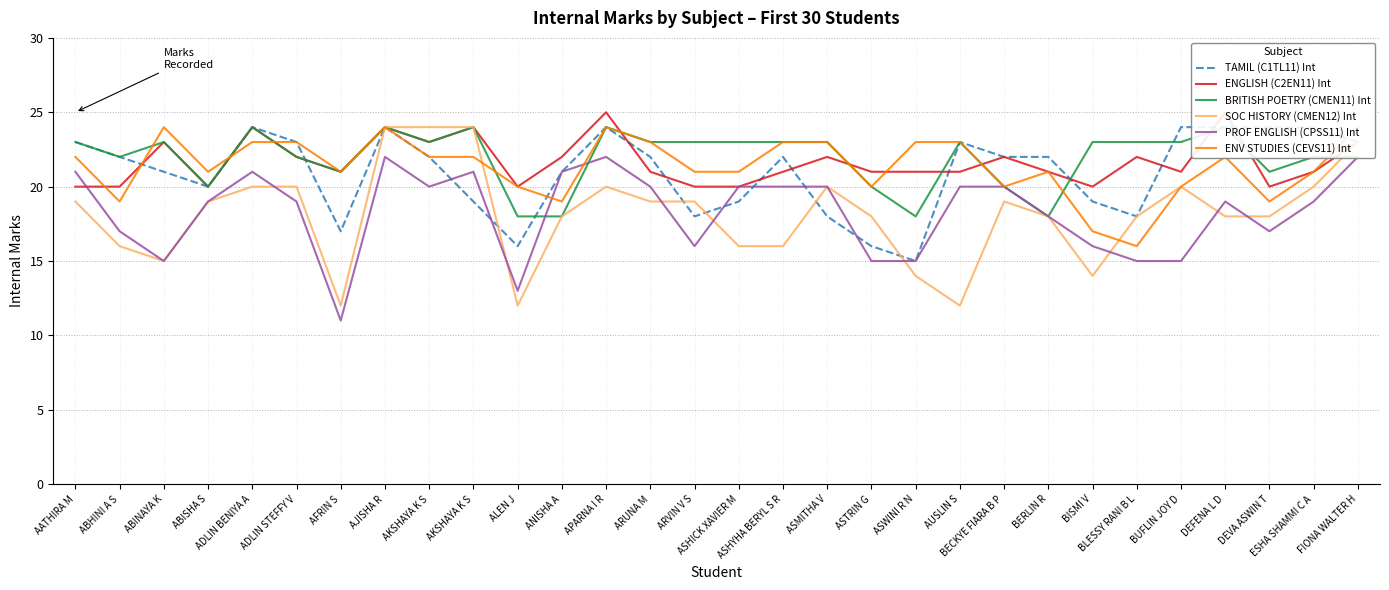

What is the difference between the highest and lowest values at BERLIN R?

4